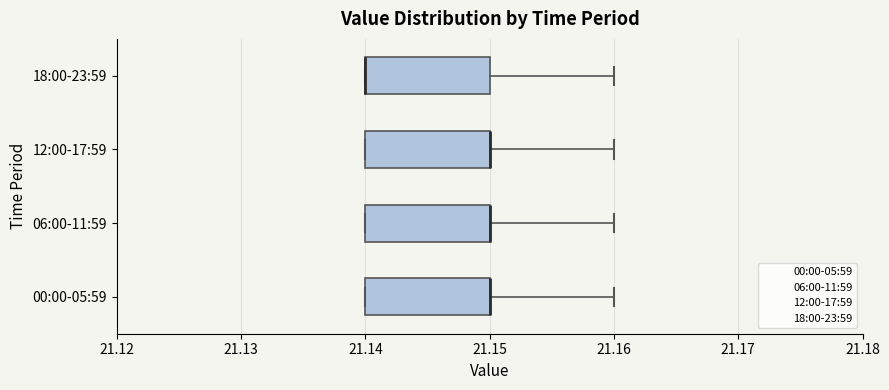

Where does the right whisker of the box for 06:00-11:59 end on the x-axis? The values are not printed on the chart, so give them approximately, as read against the axis.

21.16